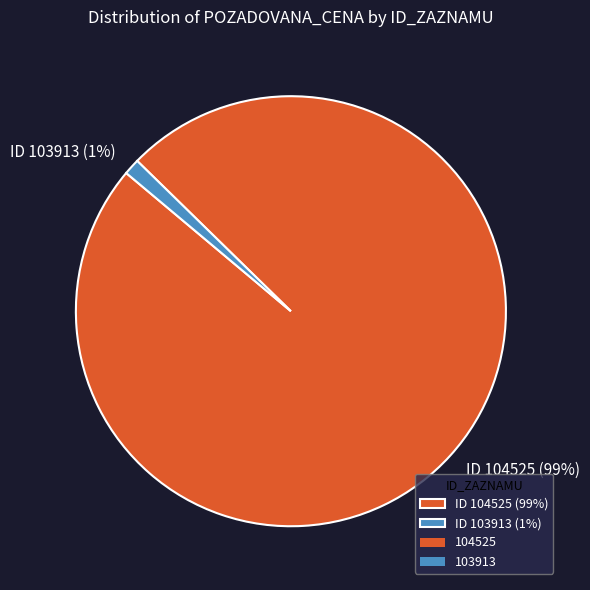

Is it true that ID 104525 (99%) is 99% of the pie?

True